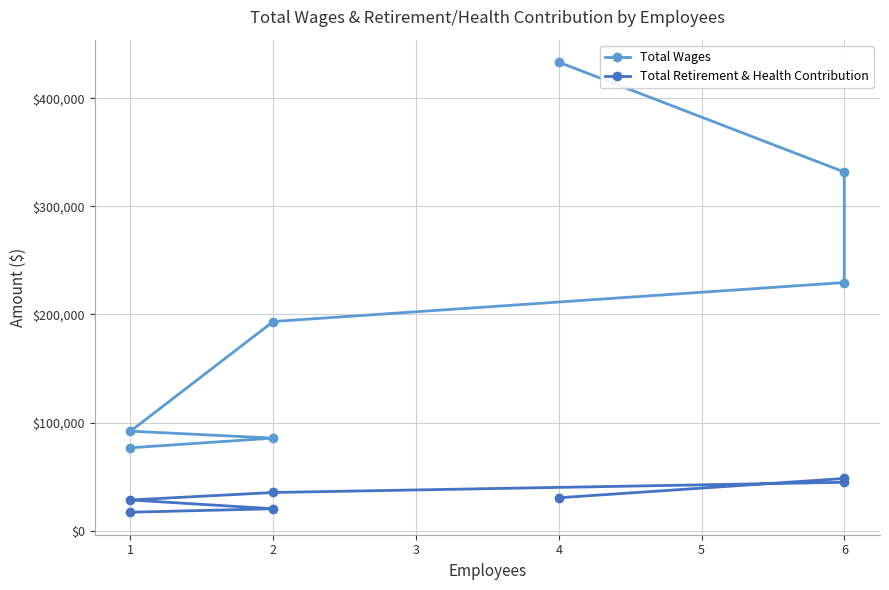

At how many categories does at least one series exceed 350125?

1